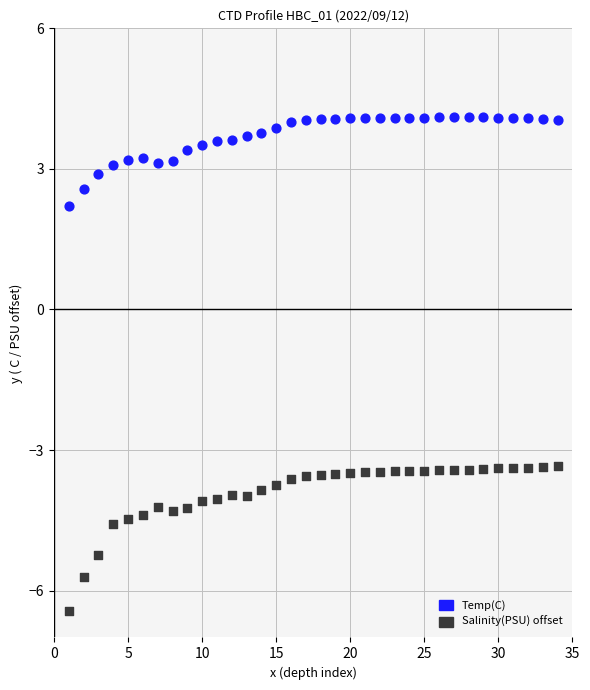

What are all the series names shown in the legend?

Temp(C), Salinity(PSU) offset